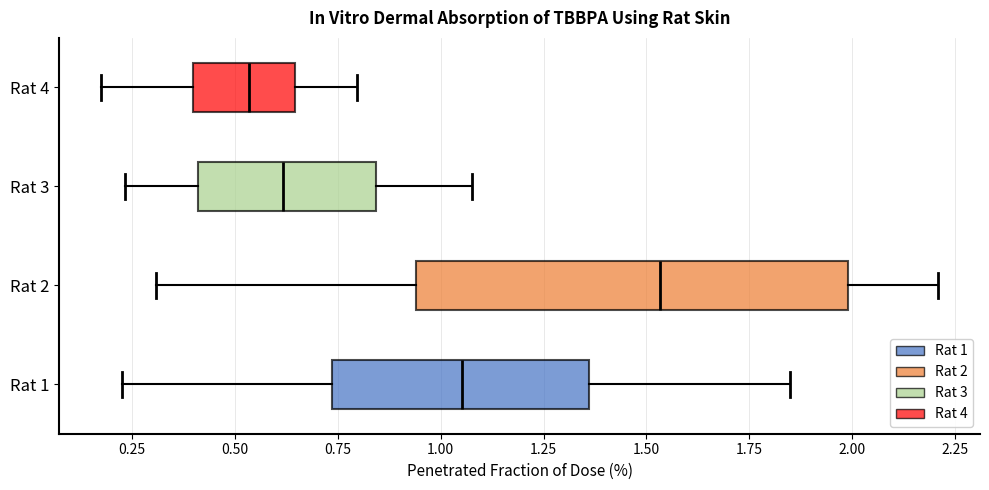

Which box's median line is the furthest to the left?

Rat 4